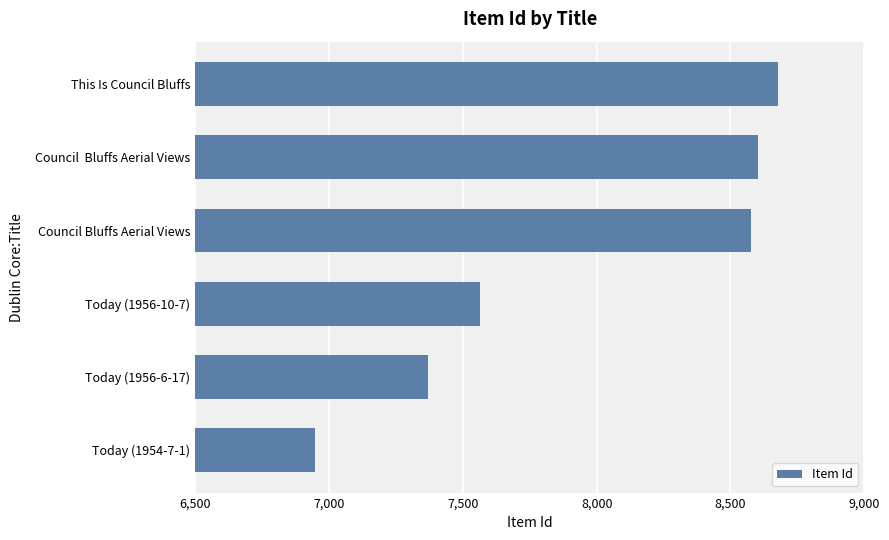

What is the change in value from Today (1956-10-7) to Today (1954-7-1)?

-614